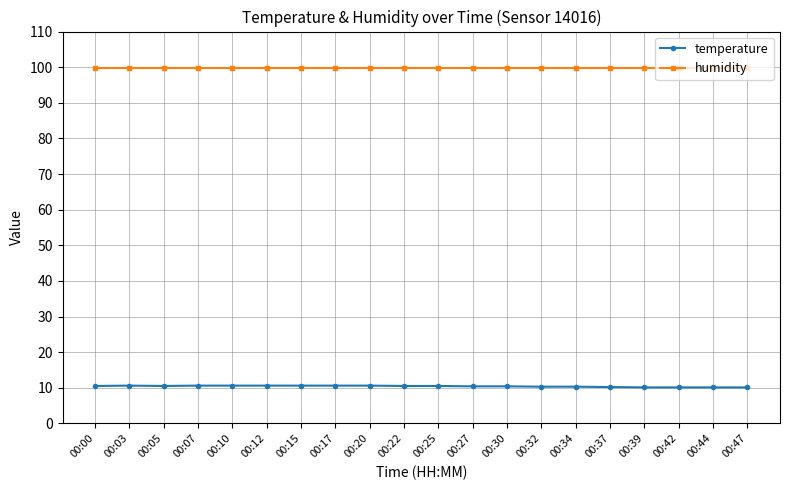

What is the value of the humidity point at the 11th from the left?

99.9